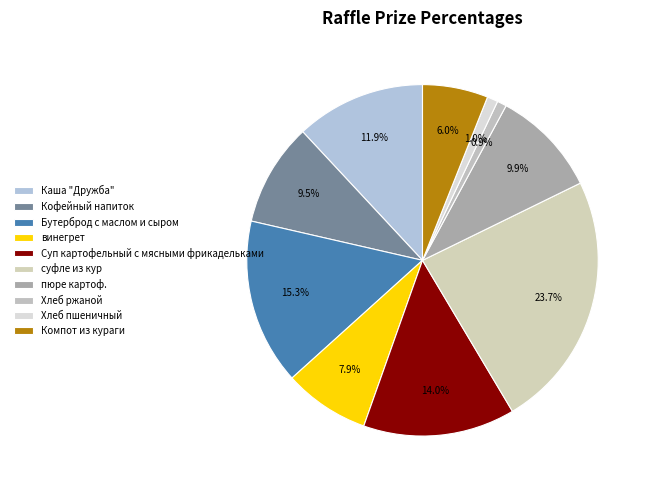

Rank the categories by value from lowest to highest.

Хлеб ржаной, Хлеб пшеничный, Компот из кураги, винегрет, Кофейный напиток, пюре картоф., Каша "Дружба", Суп картофельный с мясными фрикадельками, Бутерброд с маслом и сыром, суфле из кур